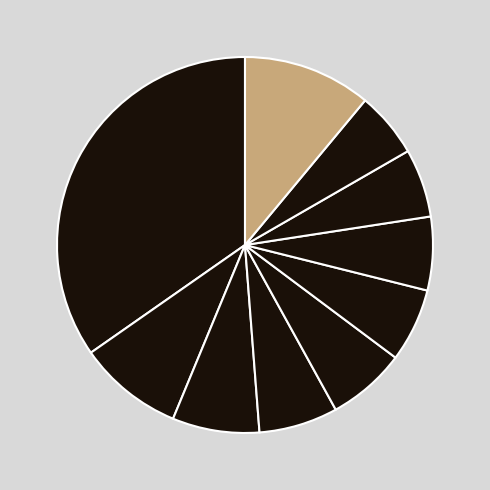

How many segments does this pie chart have?

10